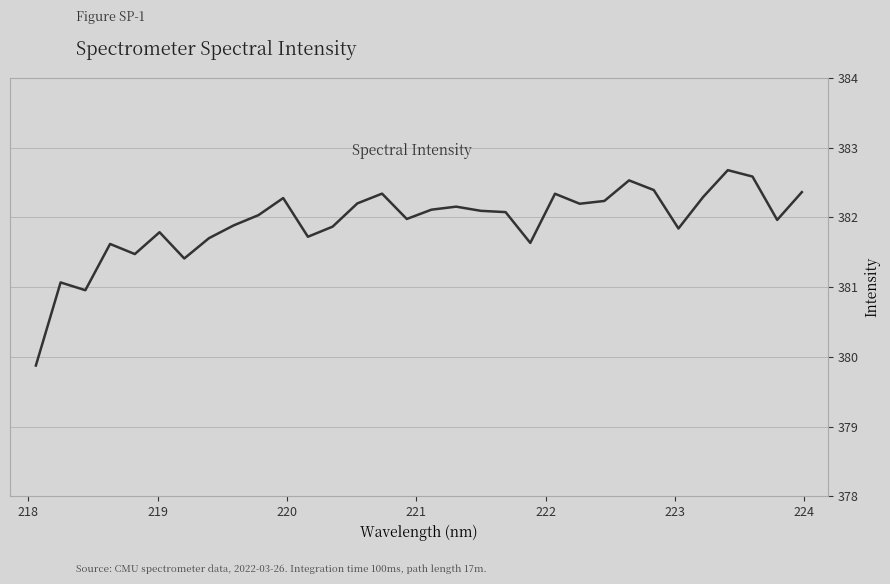

What is the greatest value displayed?

382.7